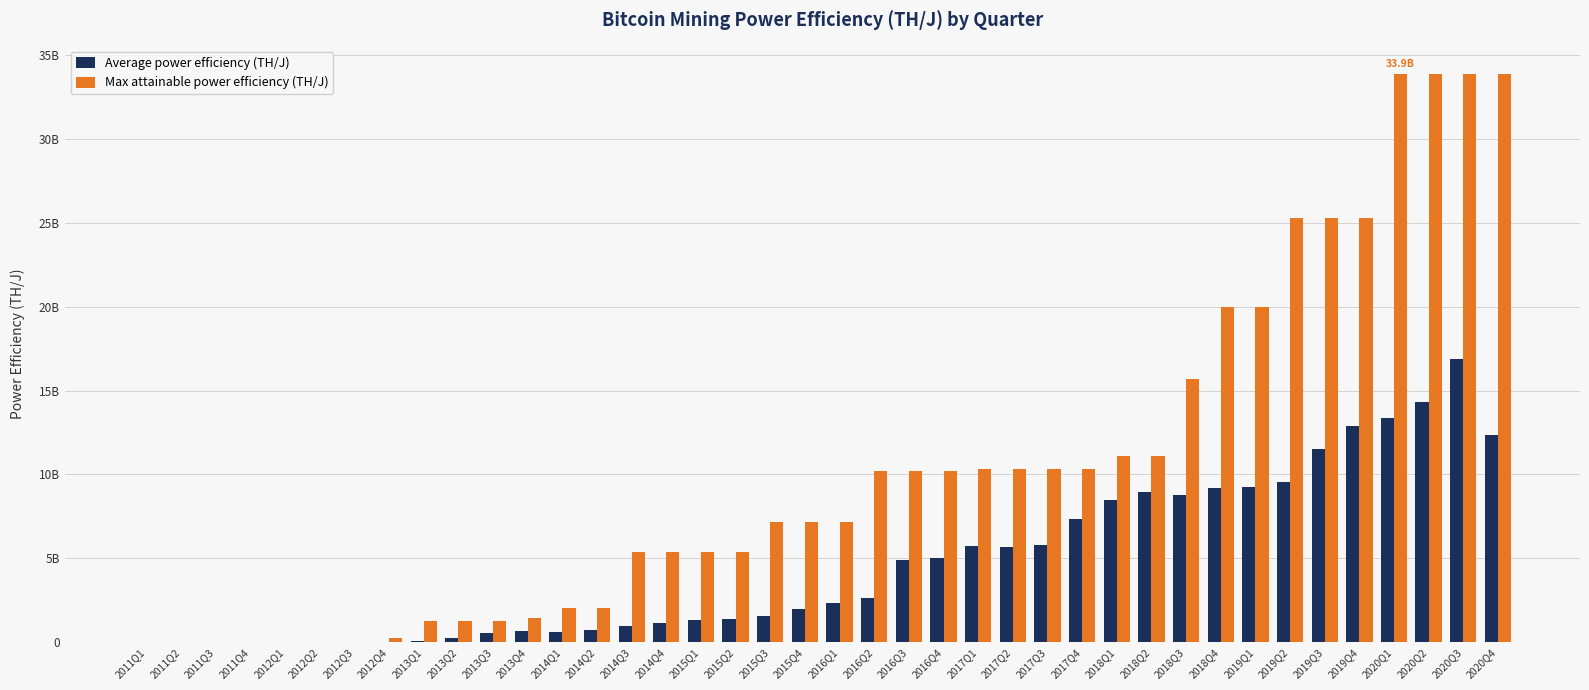

At which label does Average power efficiency (TH/J) first exceed 2310961075?

2016Q1